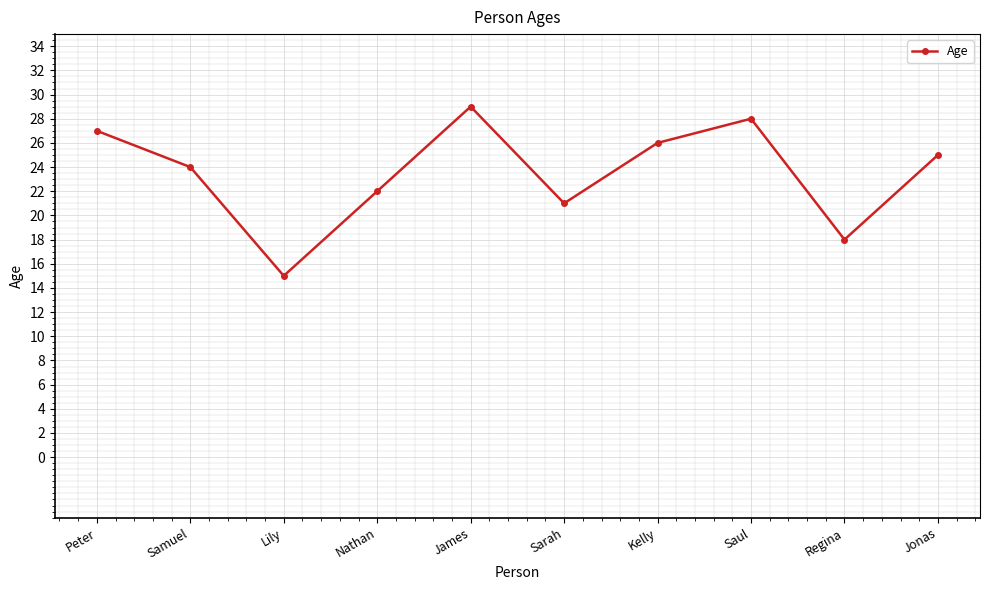

What is the sum of the values at Kelly and Nathan?

48